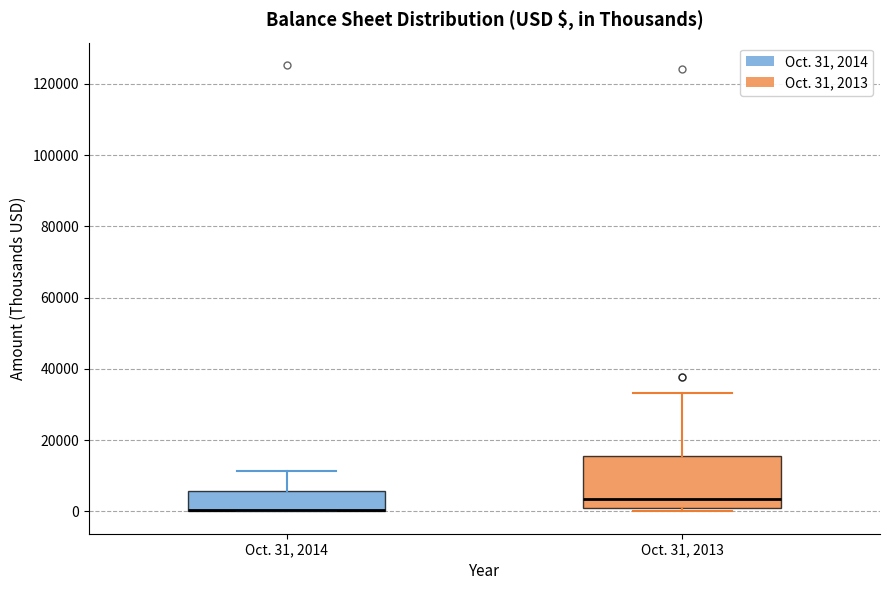

Which box is the tallest, from its lower edge to its upper edge?

Oct. 31, 2013